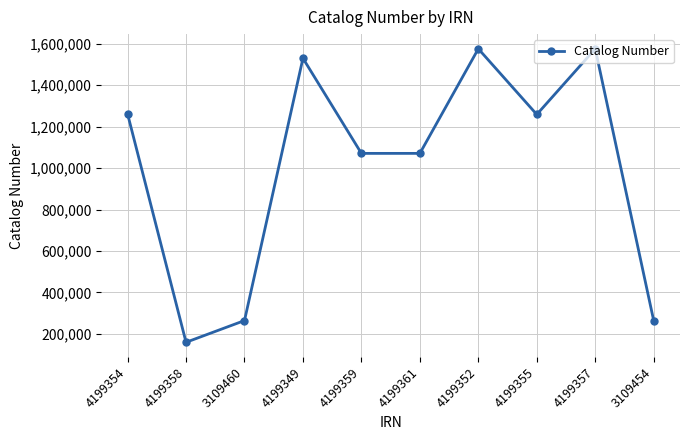

What is the minimum value shown in the chart?

159733